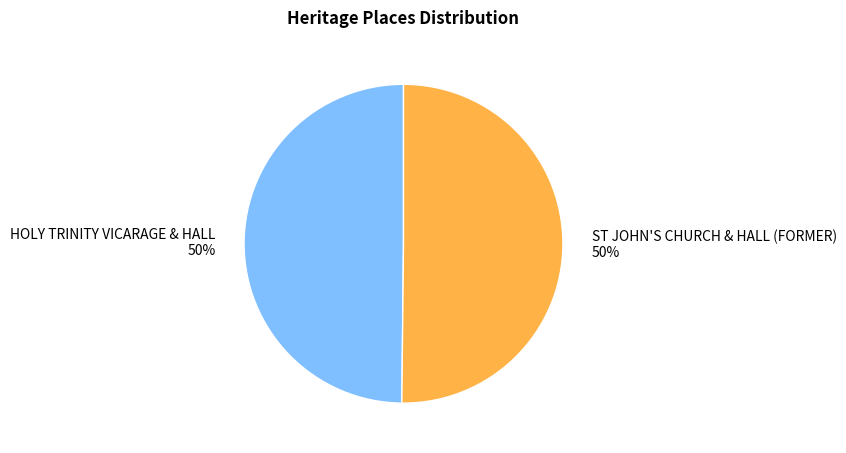

Approximately how many times larger is the value at ST JOHN'S CHURCH & HALL (FORMER) compared to HOLY TRINITY VICARAGE & HALL?

1.0